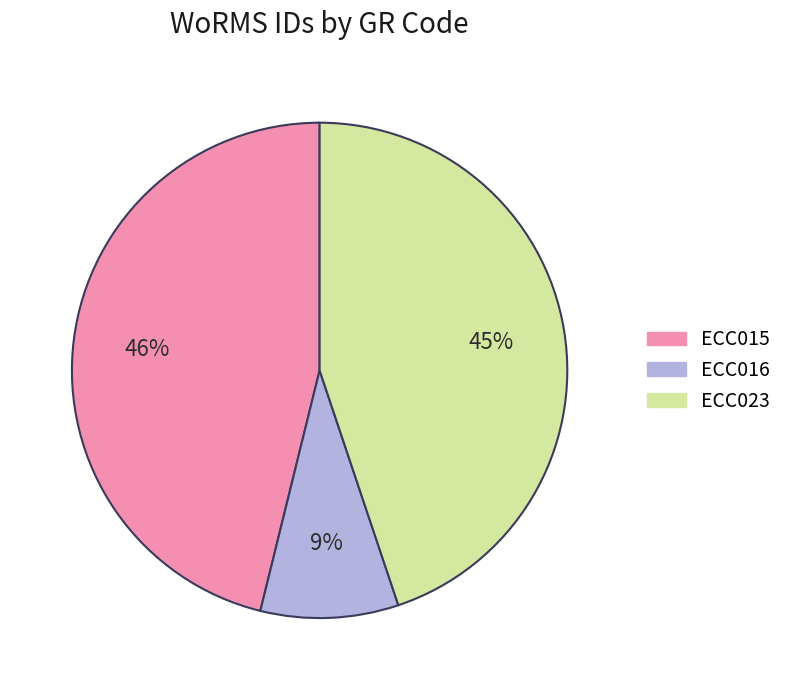

Which category has the smallest portion of the pie?

ECC016